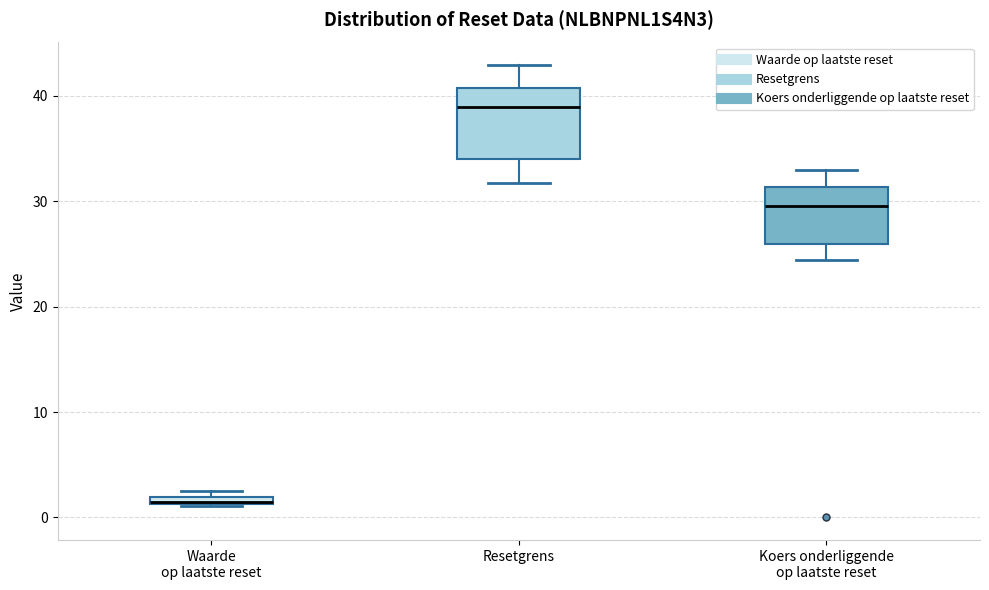

Where does the upper whisker of the box for Resetgrens end on the y-axis? The values are not printed on the chart, so give them approximately, as read against the axis.

43